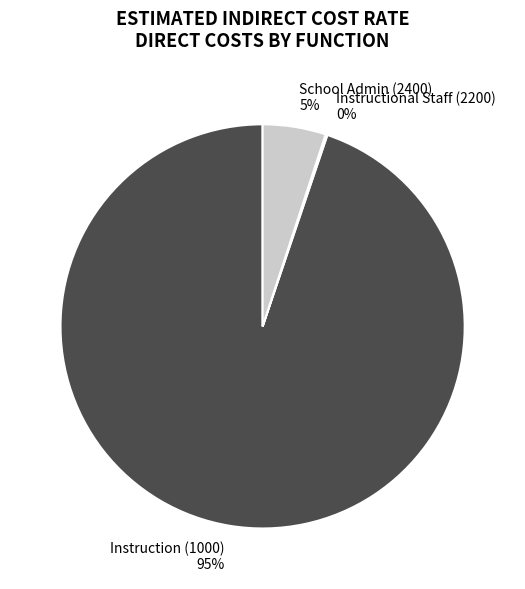

Which category accounts for the majority?

Instruction (1000)